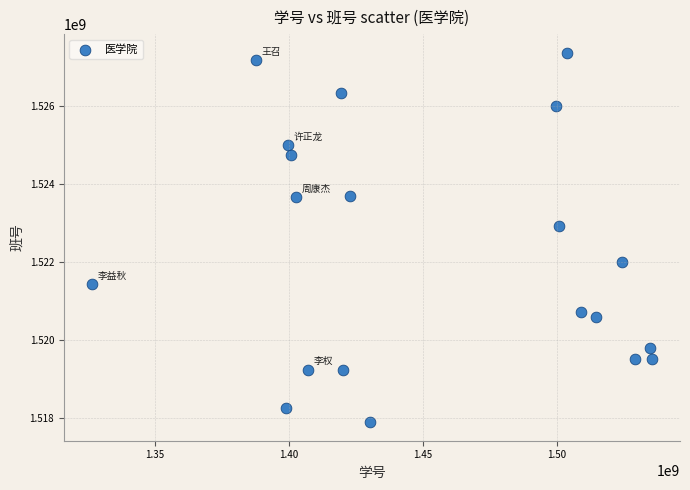

What Y value in the scatter plot is closest to 1522625295?

1522920388.3